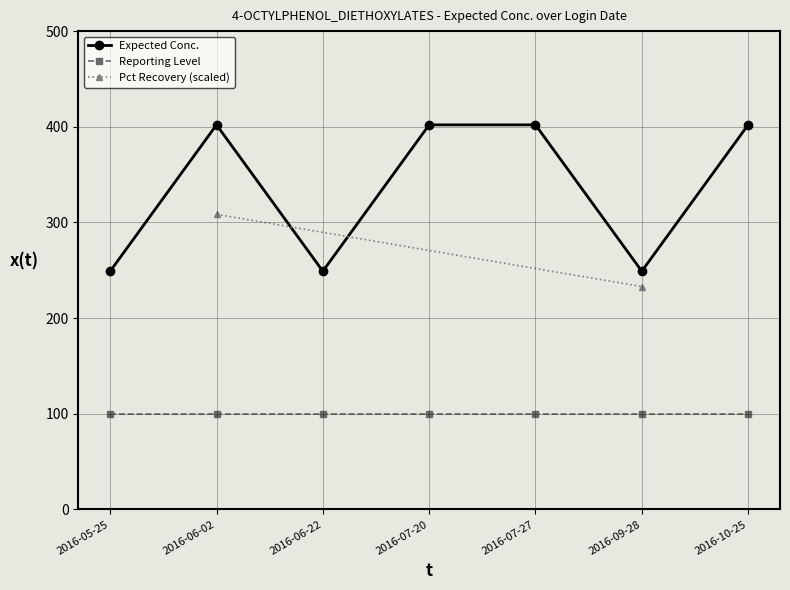

Reading right to left, transcribe all the data shown in this chart.

402	249	402	402	249	402	249